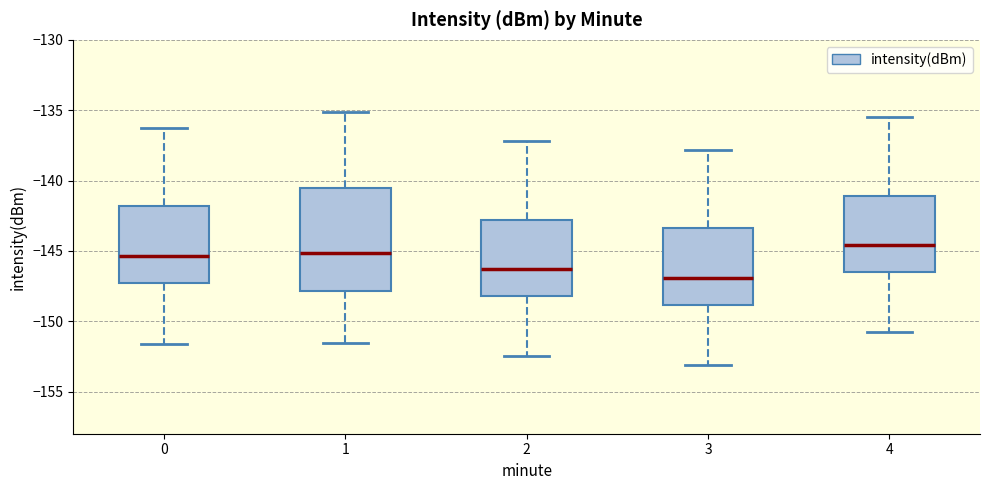

Reading left to right, read every box against the y-axis: the position of its median line, the range the box covers, and the ends of its whiskers. The values are not printed on the chart, so give them approximately, as read against the axis.

0: median -145.5, box -147.5 to -142.0, whiskers -151.5 to -136.5
1: median -145.0, box -148.0 to -140.5, whiskers -151.5 to -135.0
2: median -146.5, box -148.0 to -143.0, whiskers -152.5 to -137.0
3: median -147.0, box -149.0 to -143.5, whiskers -153.0 to -138.0
4: median -144.5, box -146.5 to -141.0, whiskers -151.0 to -135.5